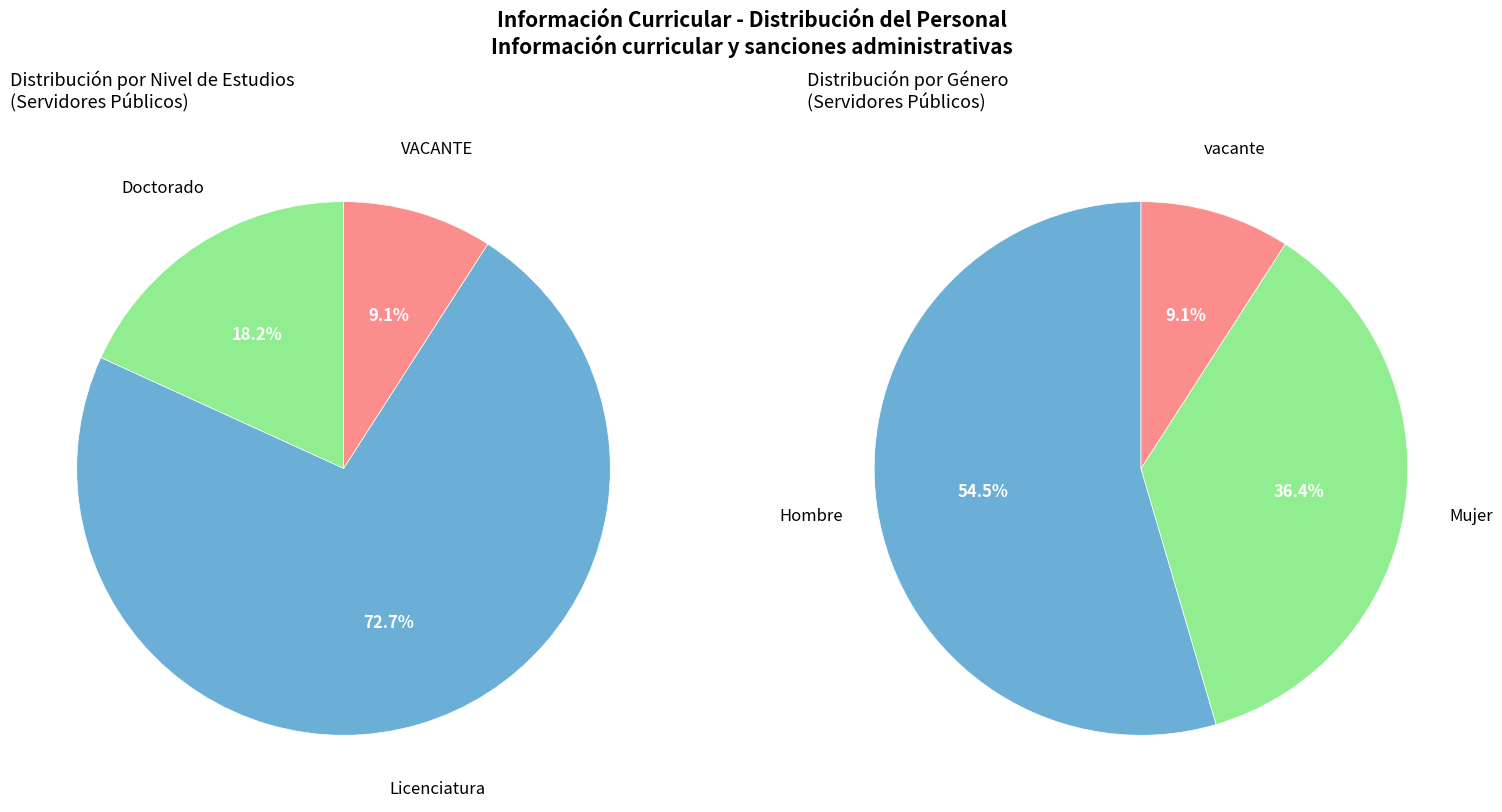

Which slice is the largest?

Licenciatura